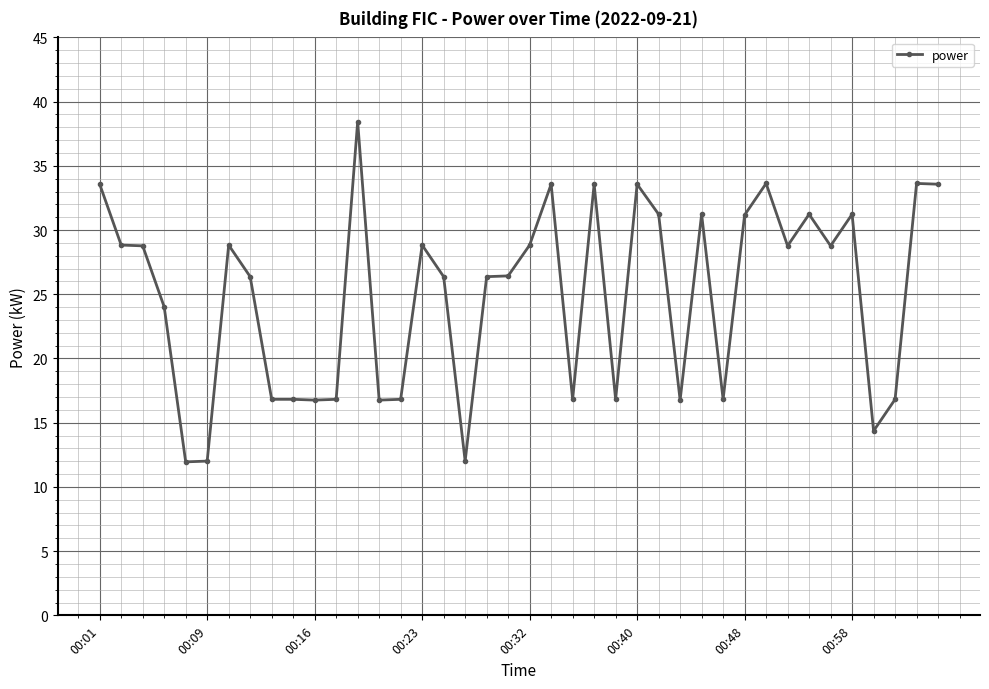

How many values are below 28?

20